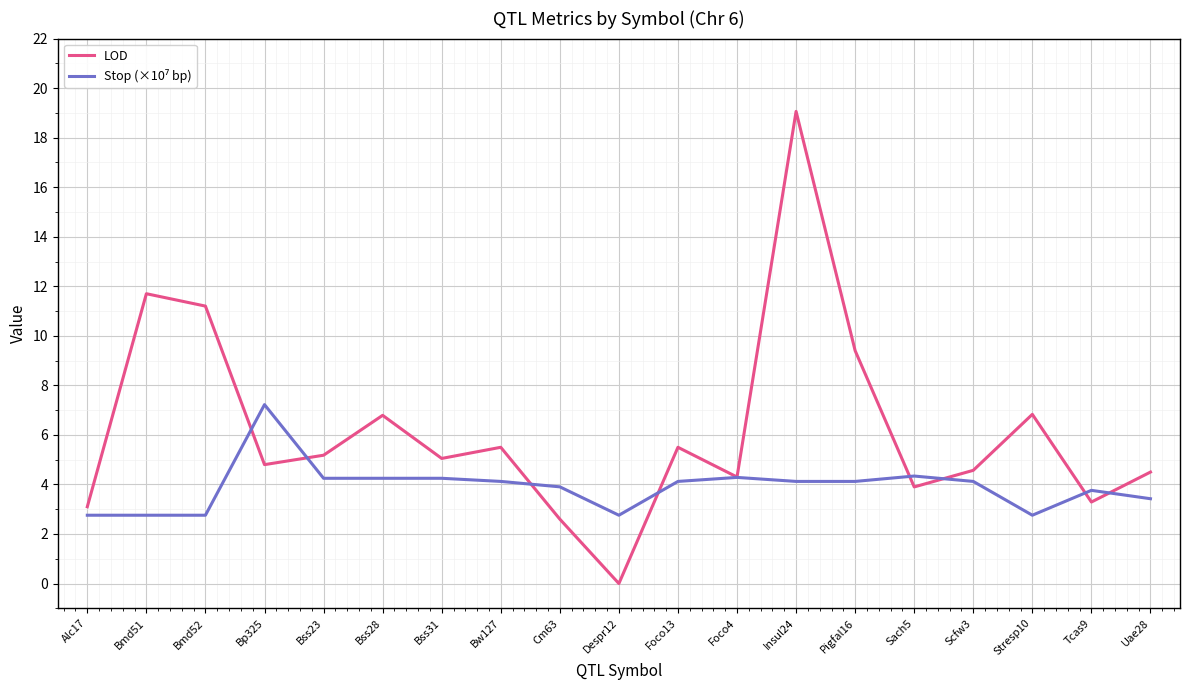

The value of LOD at Scfw3 is 4.6. True or false?

True